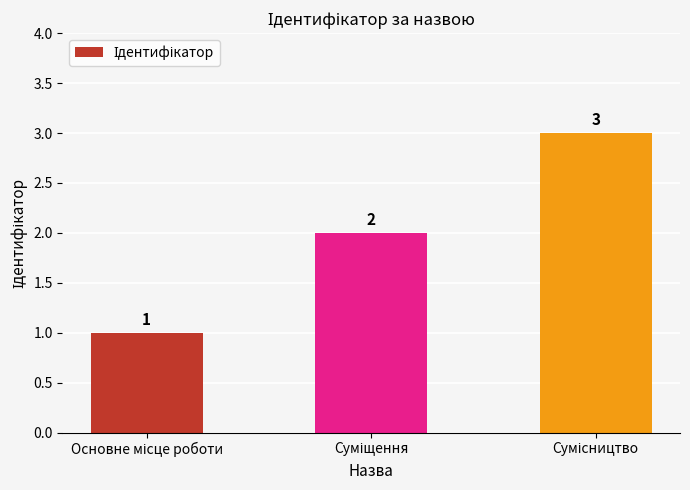

What is the value of the 2nd bar from the left?

2